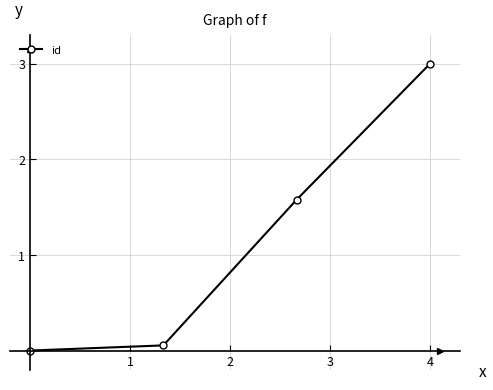

What is the greatest value displayed?

3.0